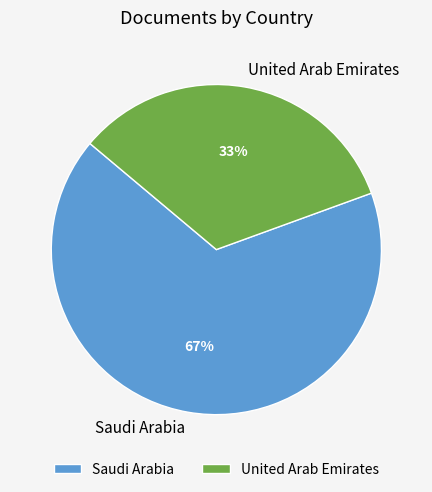

Is United Arab Emirates the majority of the pie?

No